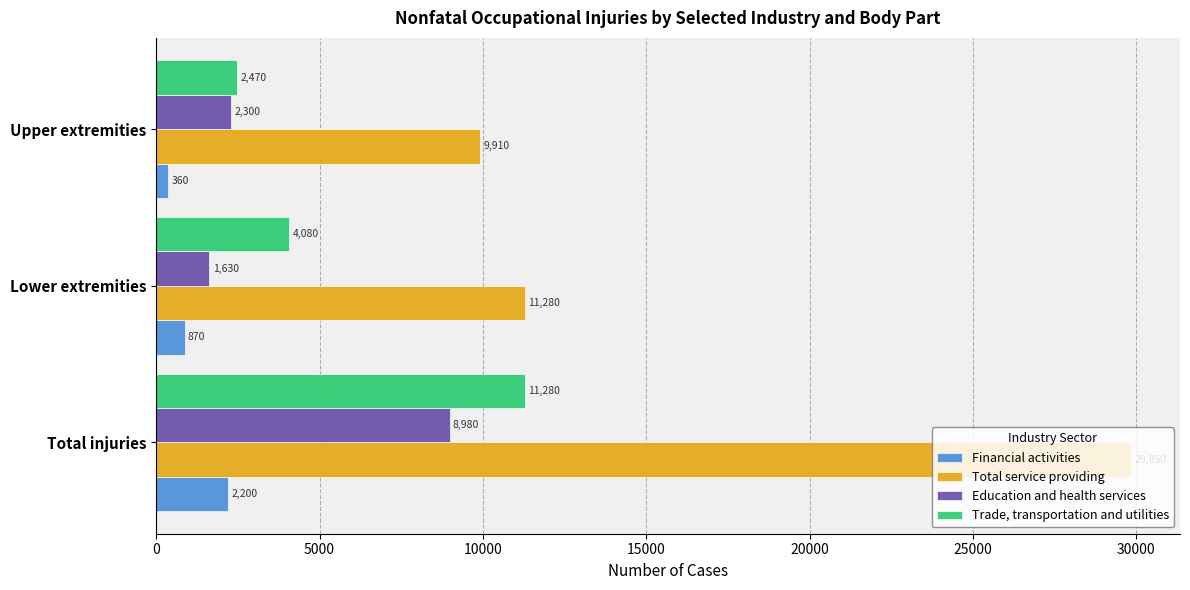

Which category has the highest value in the Financial activities series?

Total injuries